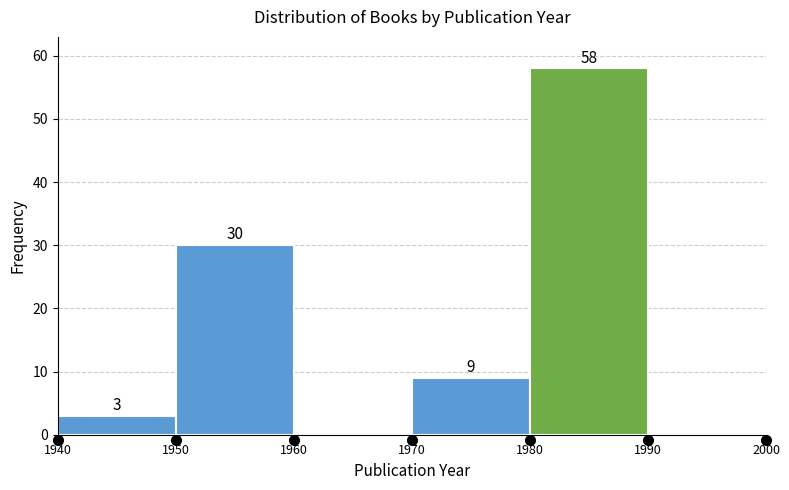

Over which range of the x-axis is the bar tallest?

1980 to 1990